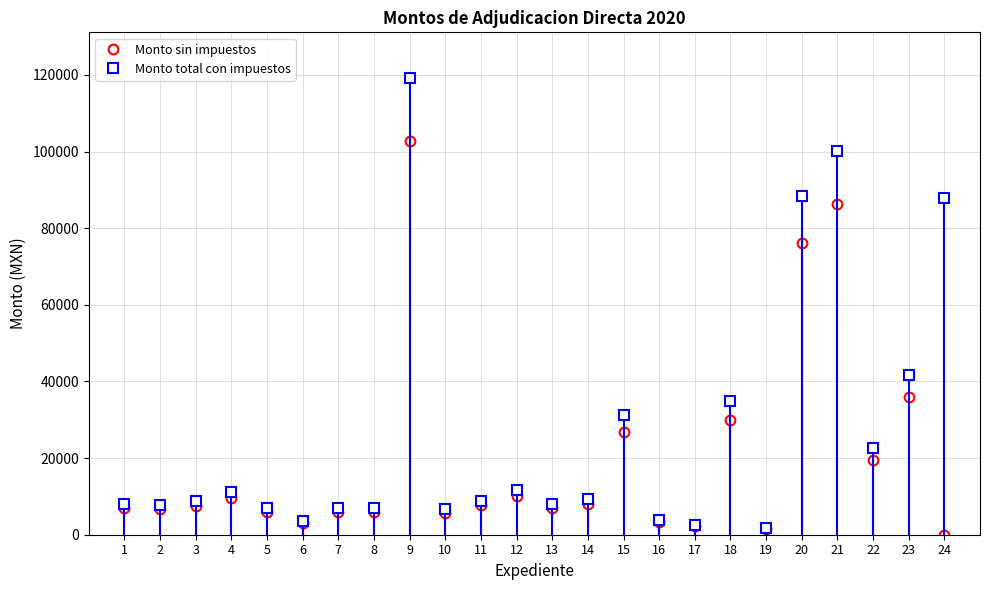

True or false: Monto total con impuestos has more than 1 interior local peaks.

True